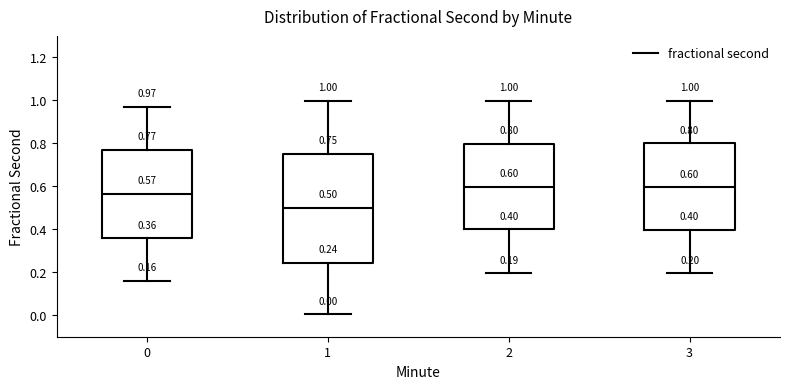

Which box is the tallest, from its lower edge to its upper edge?

1